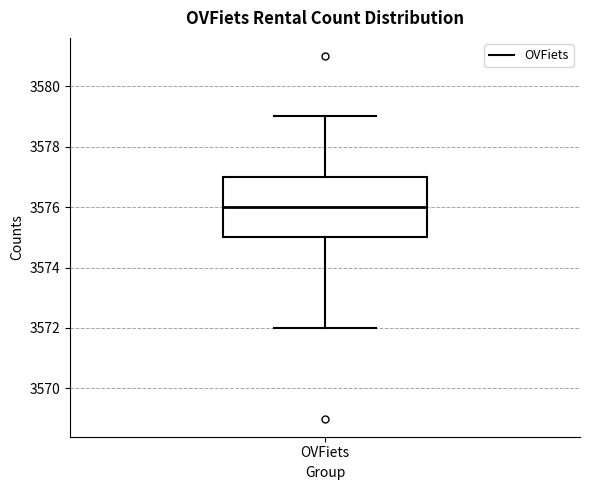

Where does the lower whisker of the box for OVFiets end on the y-axis? The values are not printed on the chart, so give them approximately, as read against the axis.

3572